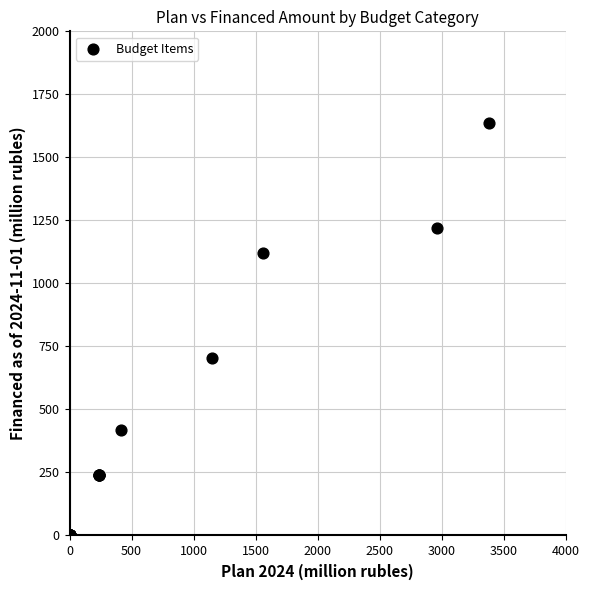

What Y value in the scatter plot is closest to 818?

703.0